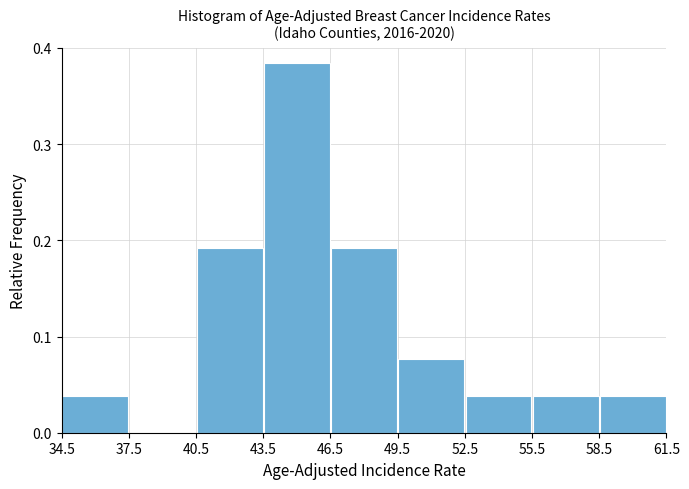

What is the height of the bar covering 43.5 to 46.5 on the x-axis? The values are not printed on the chart, so give them approximately, as read against the axis.

0.38